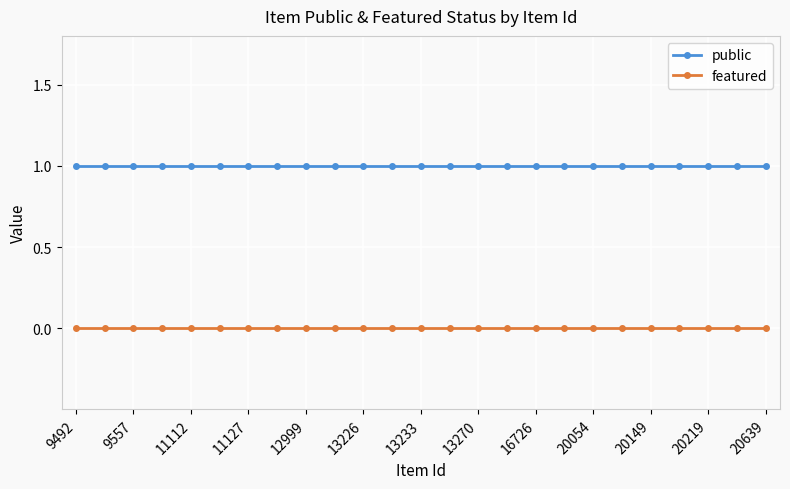

True or false: featured and public intersect in this chart.

False